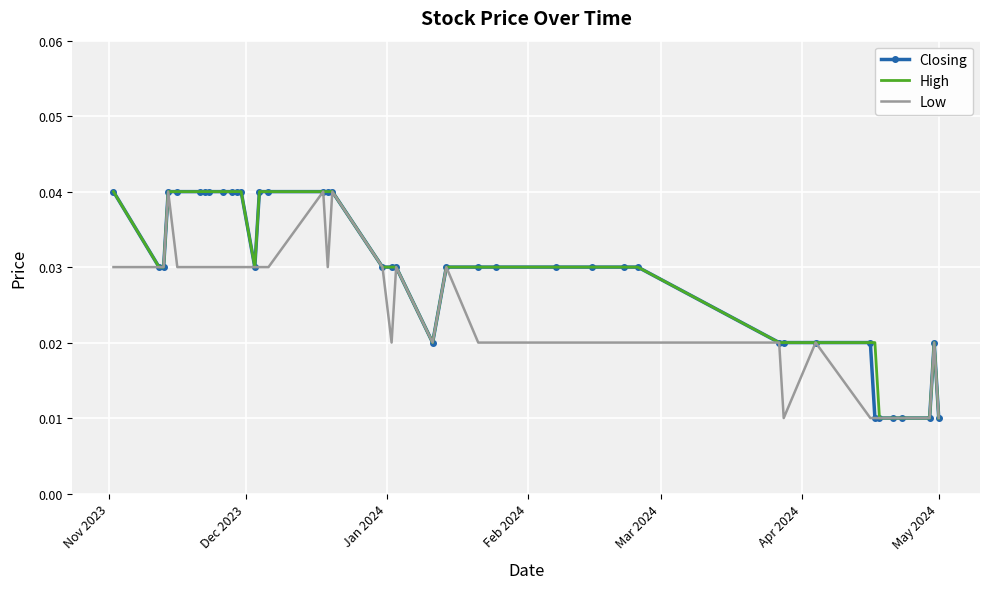

At how many categories does at least one series exceed 0?

40